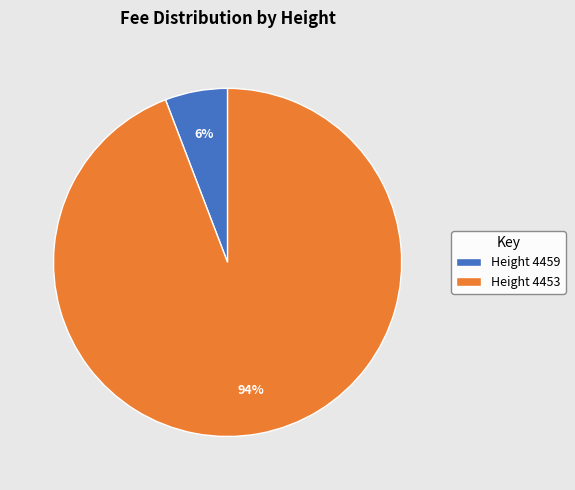

What percentage is the Height 4453 slice, to the nearest percent?

94%